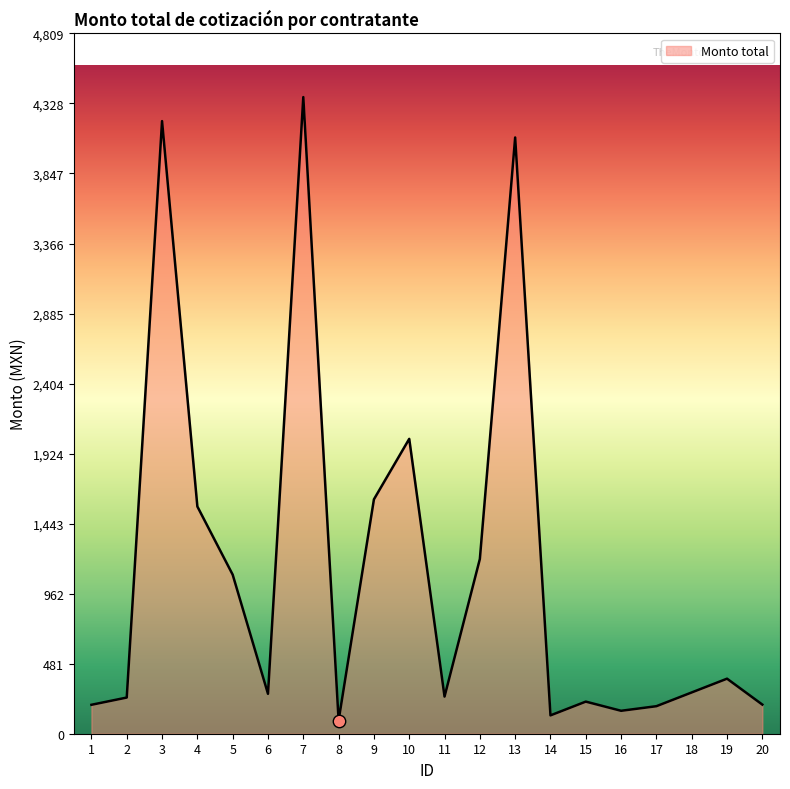

Approximately how many times larger is the value at 10 compared to 20?

10.1